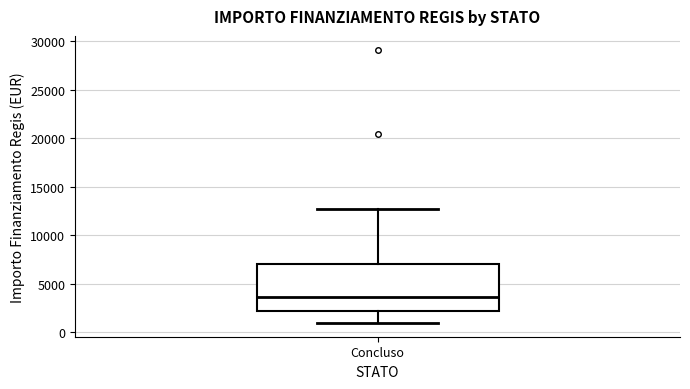

Transcribe this box plot: give where the median line is, the range the box spans, and where the two whiskers end, as read against the y-axis. The values are not printed on the chart, so give them approximately, as read against the axis.

median 3500, box 2000 to 7000, whiskers 1000 to 12500